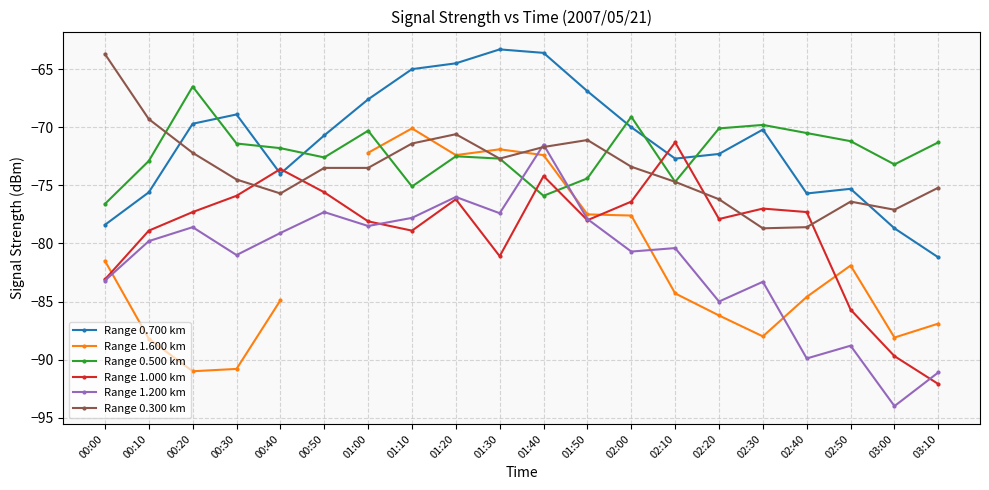

What is the average value of the Range 0.500 km series?

-72.1